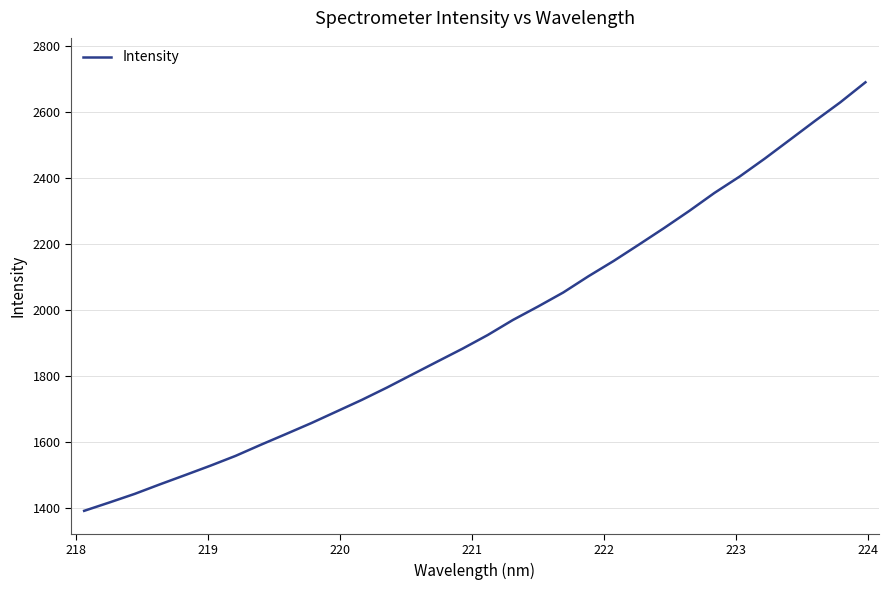

What is the difference between the maximum and minimum values?

1297.6